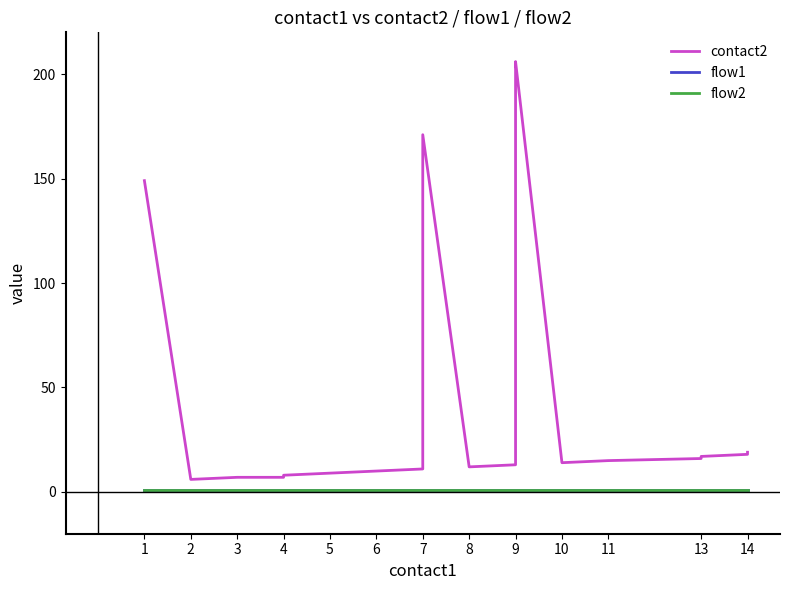

What are all the series names shown in the legend?

contact2, flow1, flow2